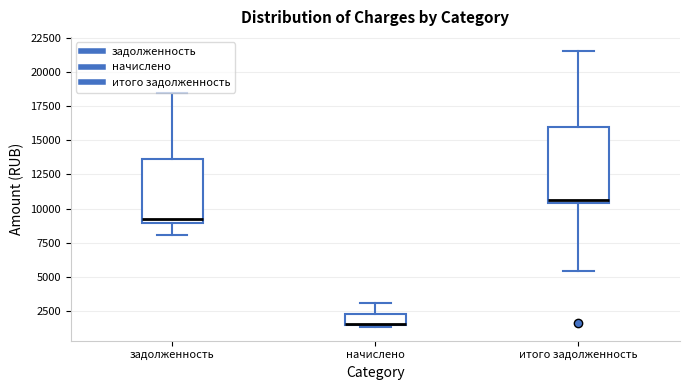

Reading left to right, read every box against the y-axis: the position of its median line, the range the box covers, and the ends of its whiskers. The values are not printed on the chart, so give them approximately, as read against the axis.

задолженность: median 9000 (just above the box's lower edge), box 9000 to 13500, whiskers 8000 to 18500
начислено: median 1500 (drawn on the box's lower edge), box 1500 to 2500, whiskers 1500 to 3000
итого задолженность: median 10500 (just above the box's lower edge), box 10500 to 16000, whiskers 5500 to 21500